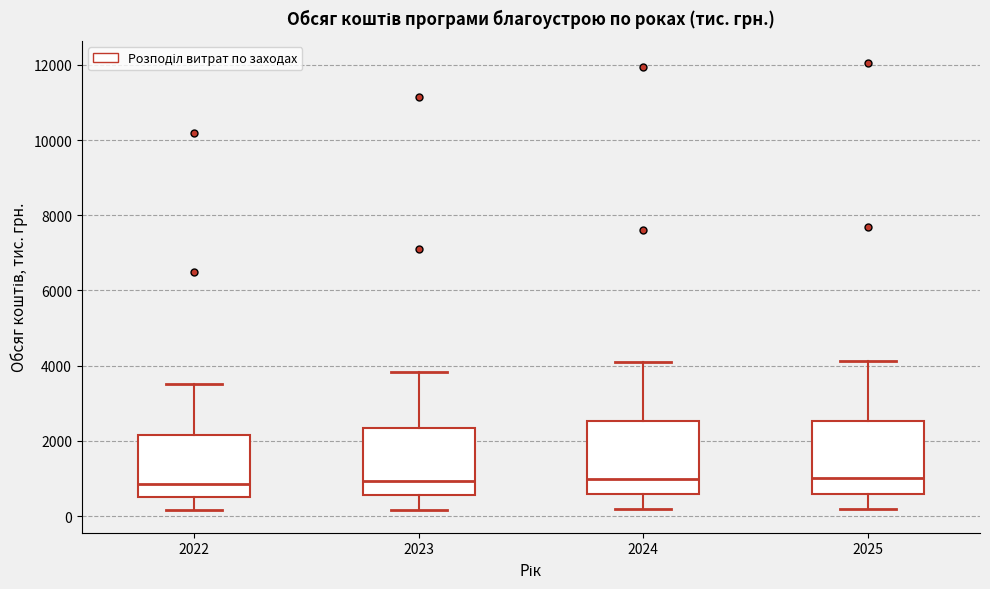

Where is the lower edge of the box at x = 2022 on the y-axis? The values are not printed on the chart, so give them approximately, as read against the axis.

600